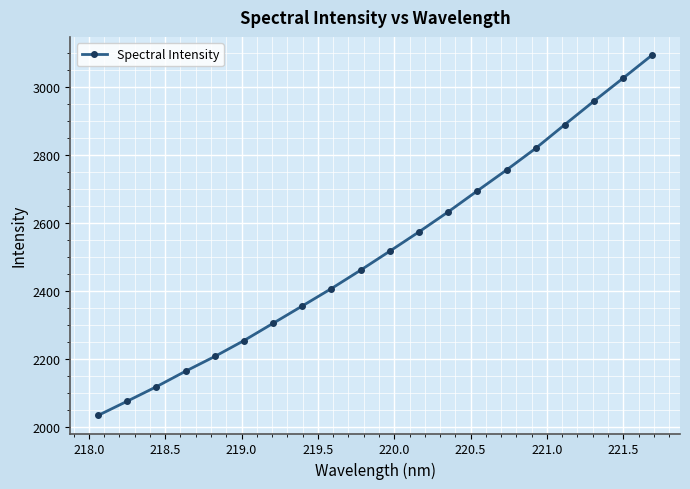

What is the difference between the second highest and minimum values?

991.3